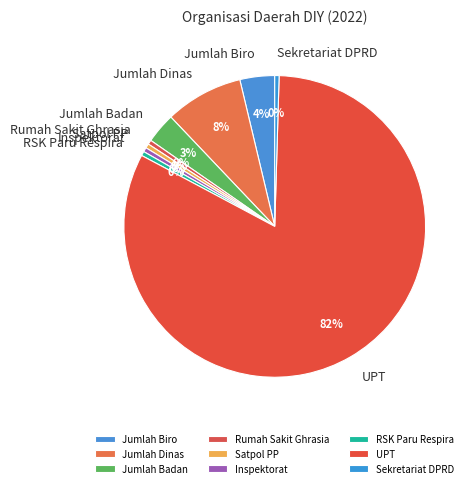

How many slices are in this pie chart?

9